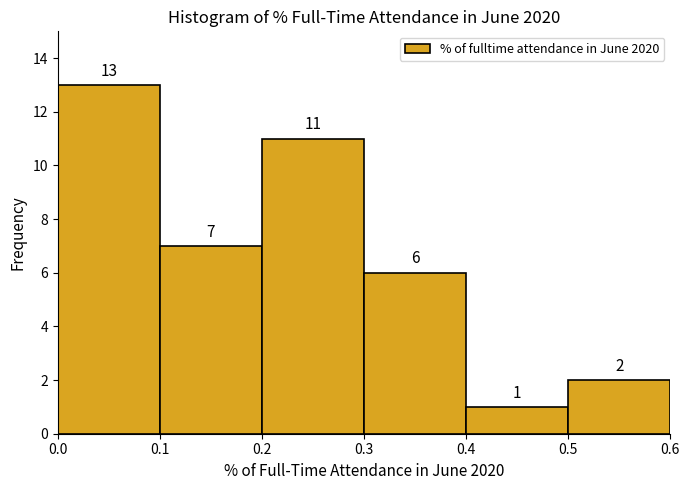

Reading left to right, list every bar in this chart as the range it spans on the x-axis followed by its height.

0.0 to 0.1: 13
0.1 to 0.2: 7
0.2 to 0.3: 11
0.3 to 0.4: 6
0.4 to 0.5: 1
0.5 to 0.6: 2